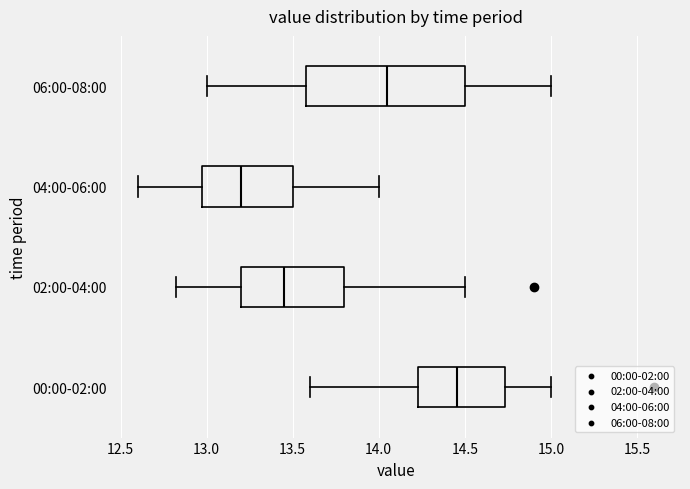

Where does the right whisker of the box for 00:00-02:00 end on the x-axis? The values are not printed on the chart, so give them approximately, as read against the axis.

15.00